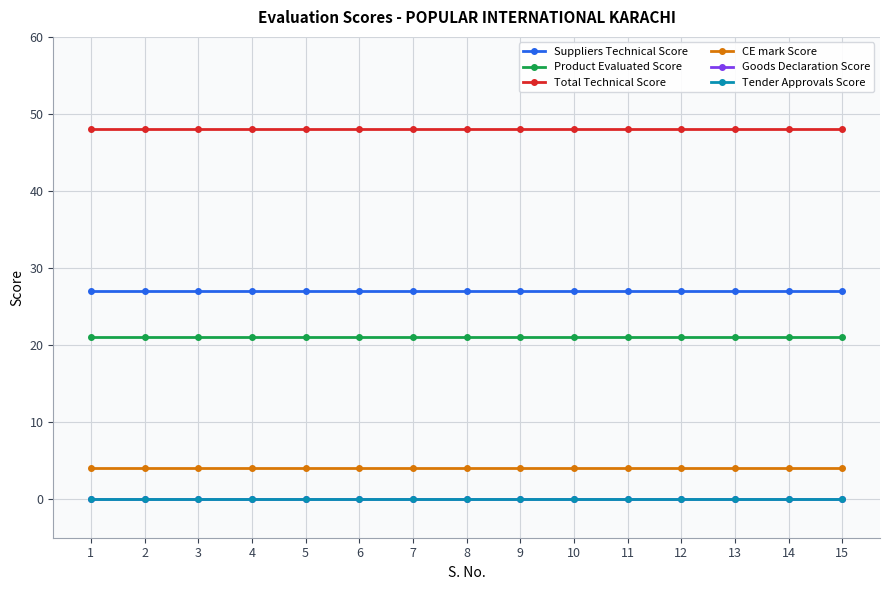

What is the total value across all series at 8?

100